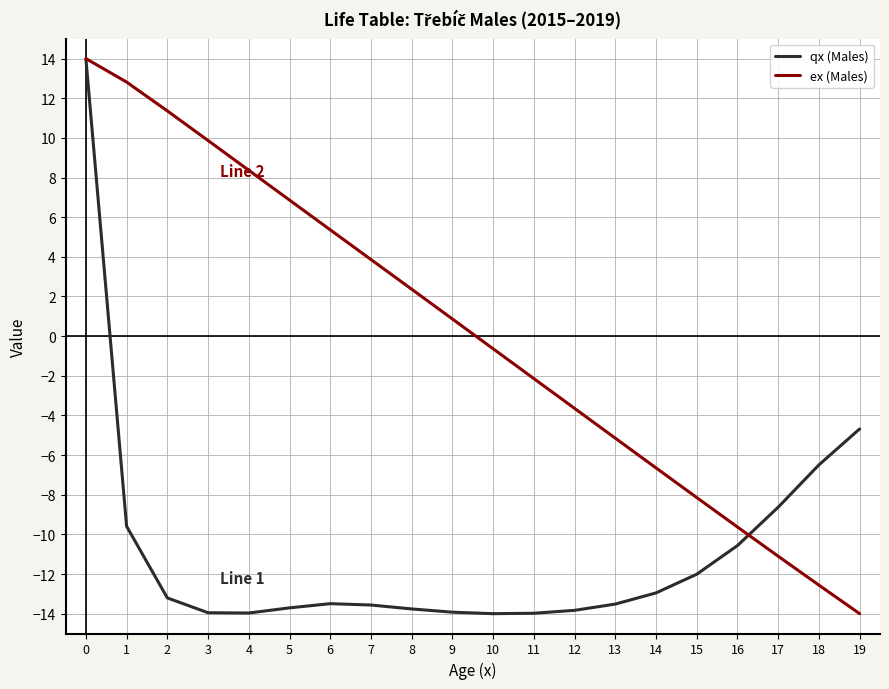

What is the sum of the ex (Males) values at 15 and 13?

-13.3